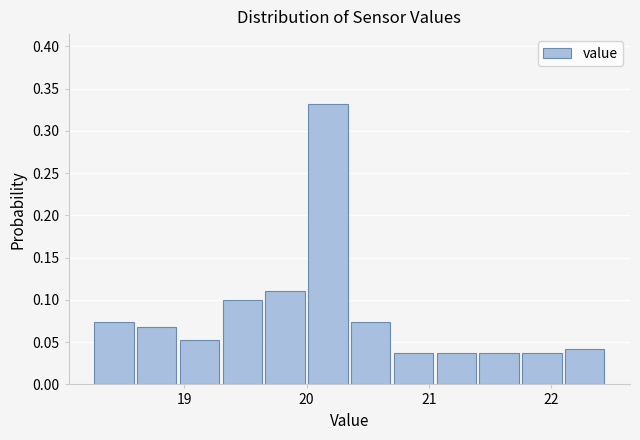

Read against the x-axis, roughly where is the centre of the tallest bar?

20.2